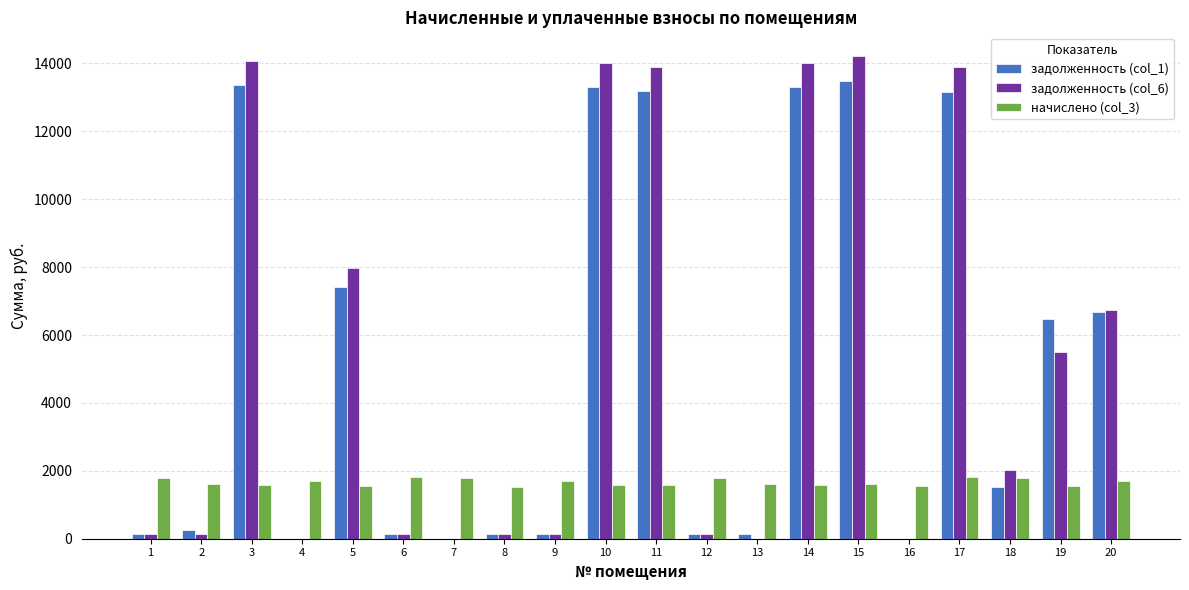

What is the maximum value shown in the chart?

14204.1